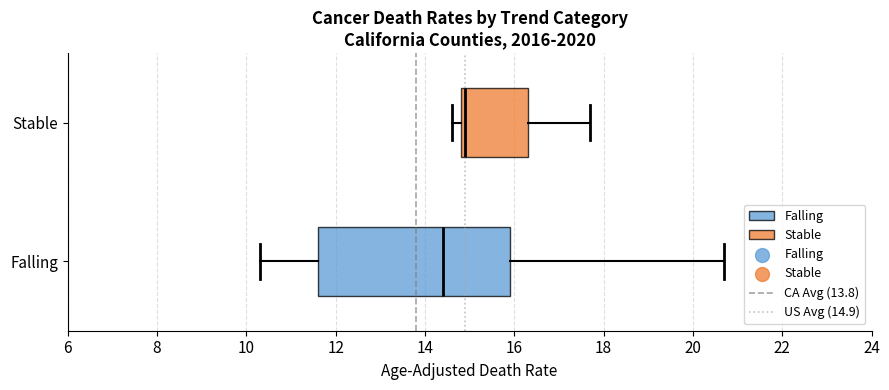

Which box's median line is the furthest to the left?

Falling